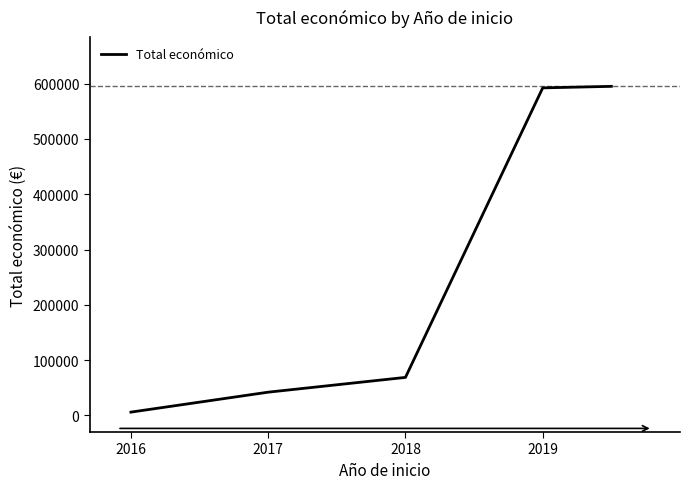

What is the average value?

260877